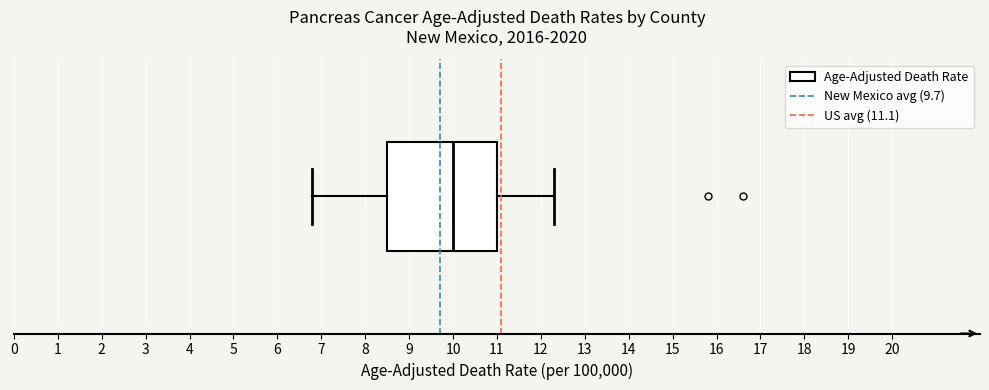

Where is the right edge of the box on the x-axis? The values are not printed on the chart, so give them approximately, as read against the axis.

11.0